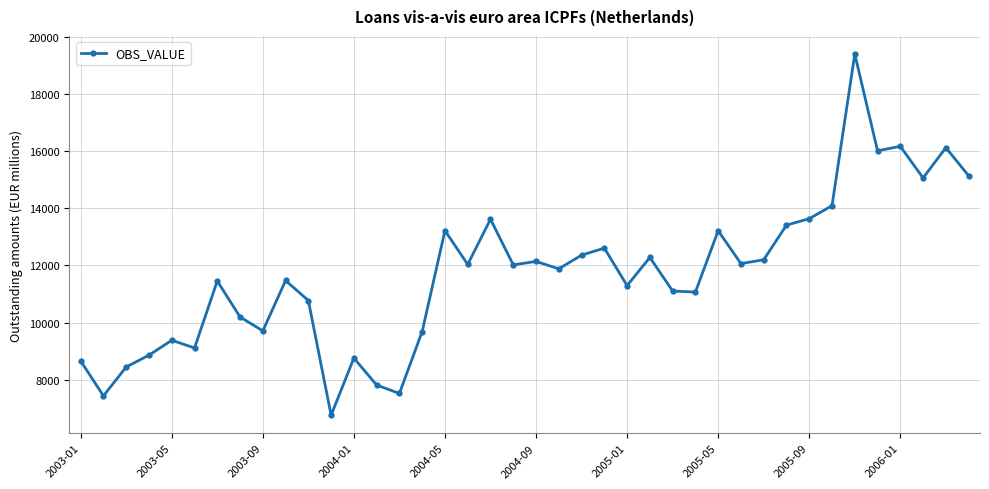

Count the number of data series in this chart.

1